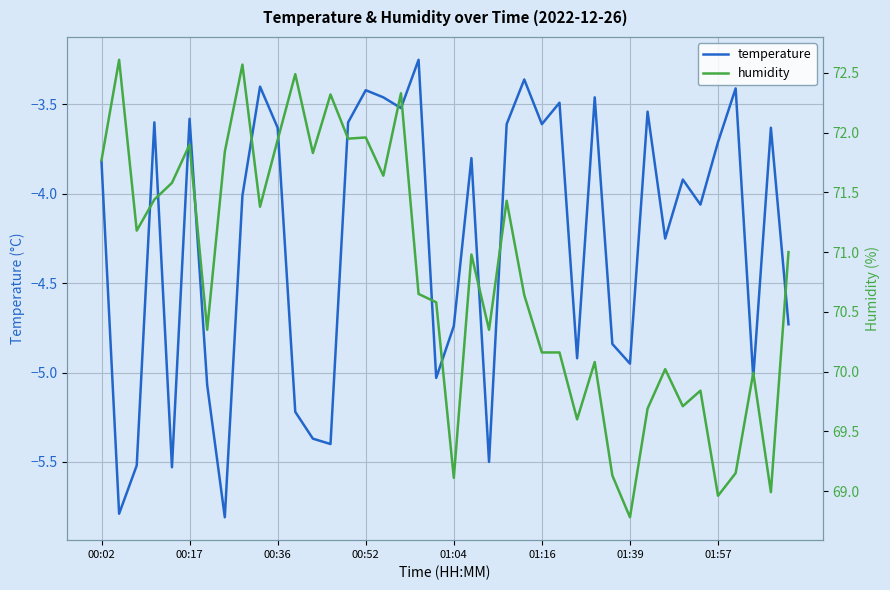

What is the difference between the maximum and minimum values in the humidity series?

3.8